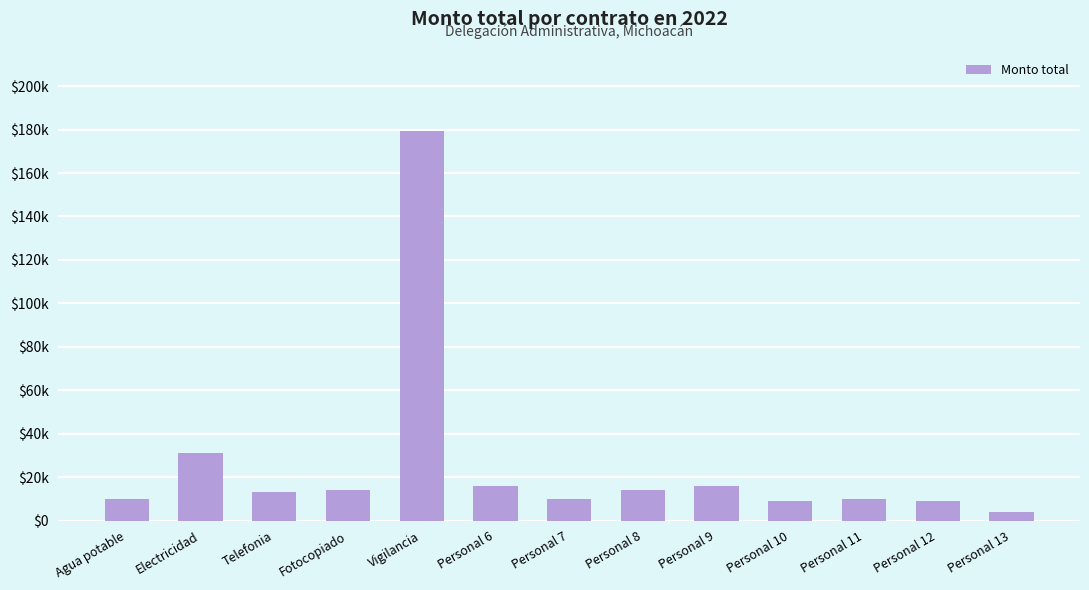

Reading left to right, what are all the values shown in this chart?

9806.6	31166.0	13137.5	13914.2	179481.6	16070.3	10141.2	13874.4	16070.3	9127.0	10141.2	9127.0	4056.5